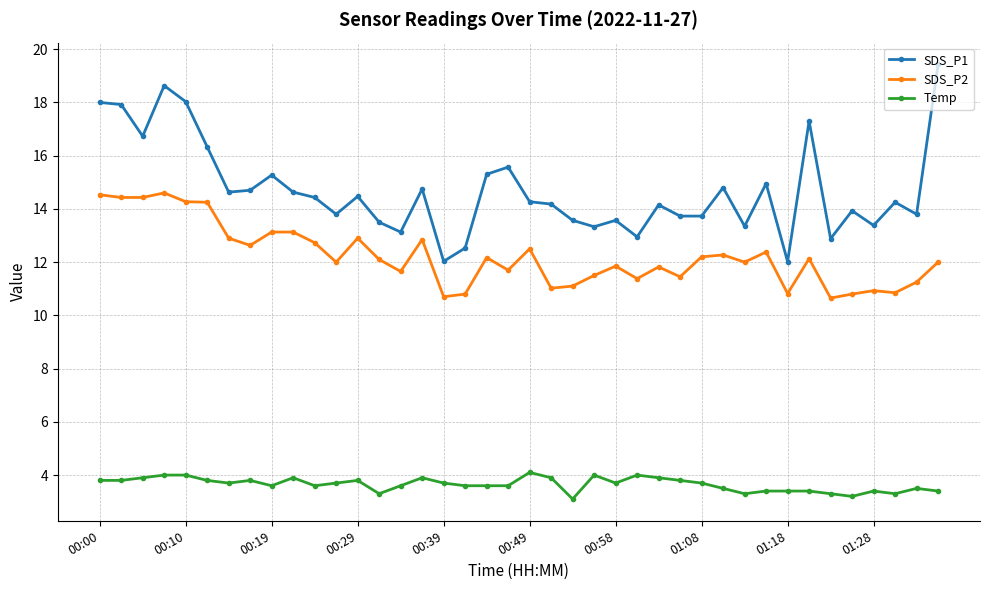

What is the smallest value displayed?

3.1